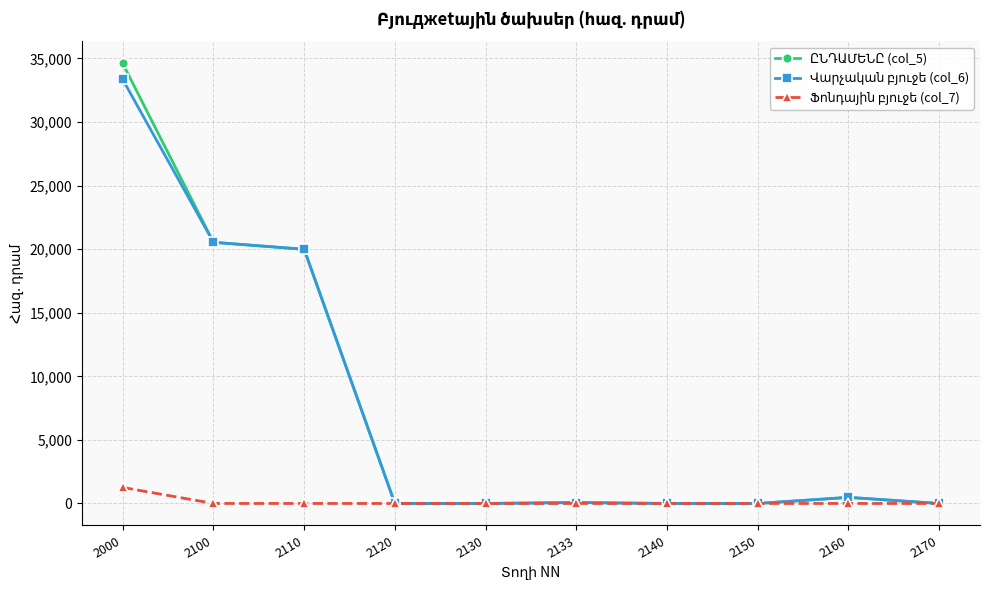

At how many categories does at least one series exceed 5253?

3